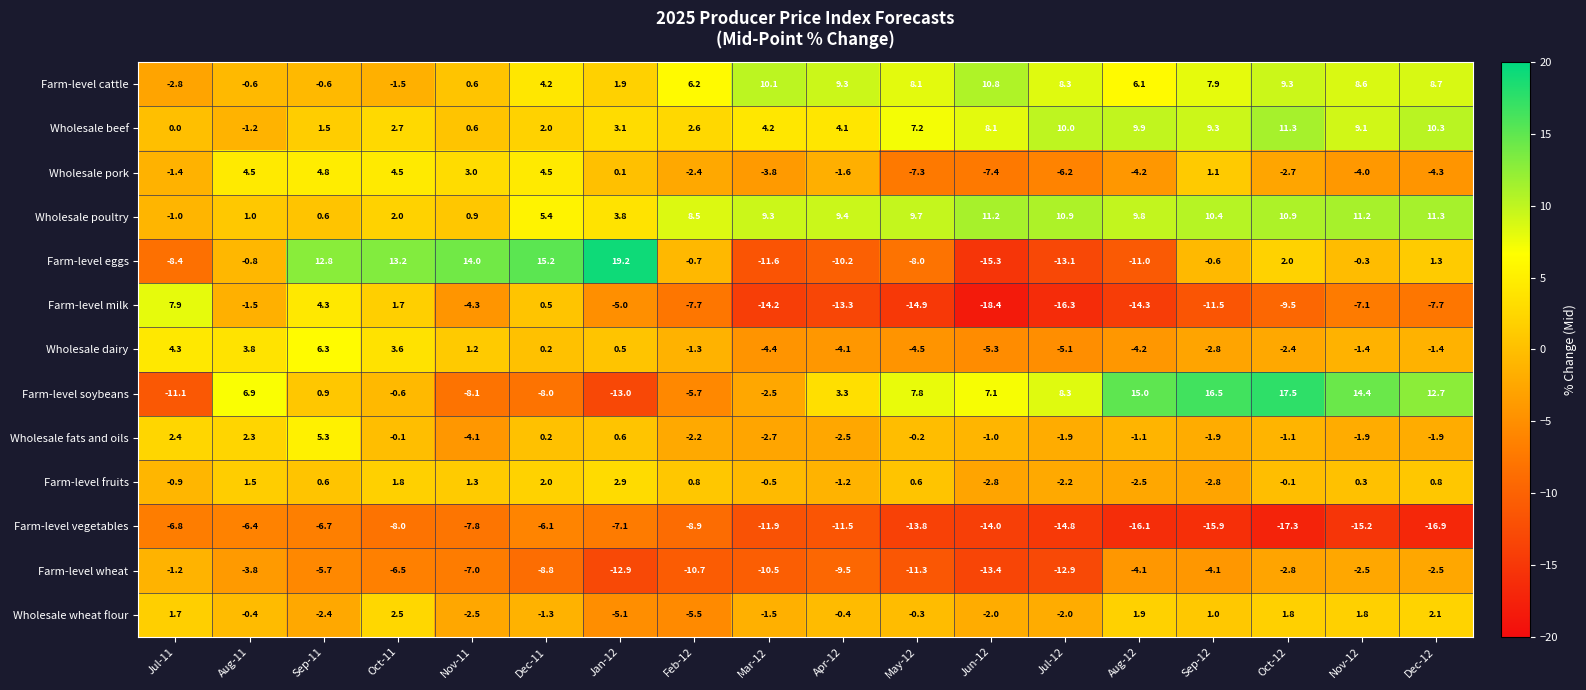

What is the total value across all series at Oct-12?

16.9